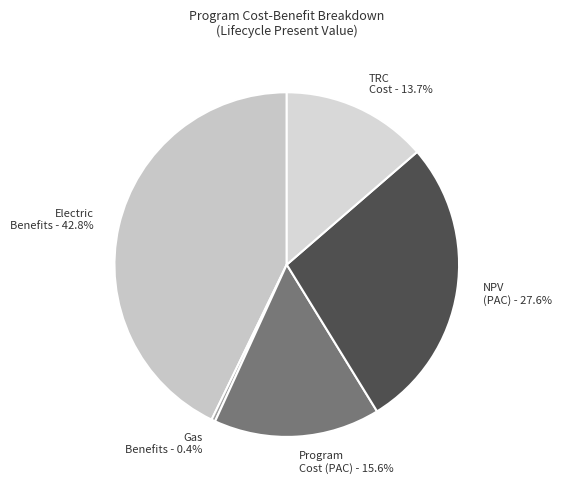

How much of the chart is everything except Program Cost (PAC) - 15.6%?

84.4%